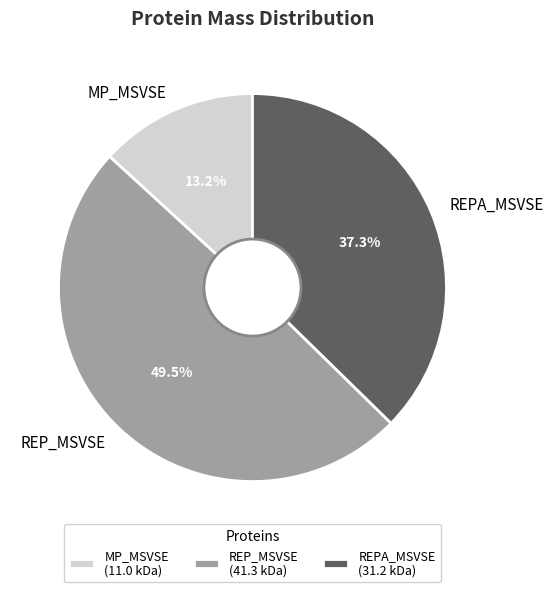

What is the smallest slice in the pie chart?

MP_MSVSE